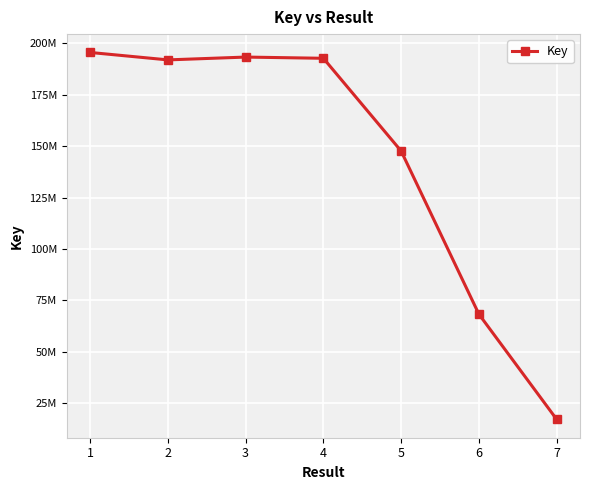

Reading left to right, what are all the values shown in this chart?

195571282	191954692	193327064	192735349	147626826	68272632	17131541